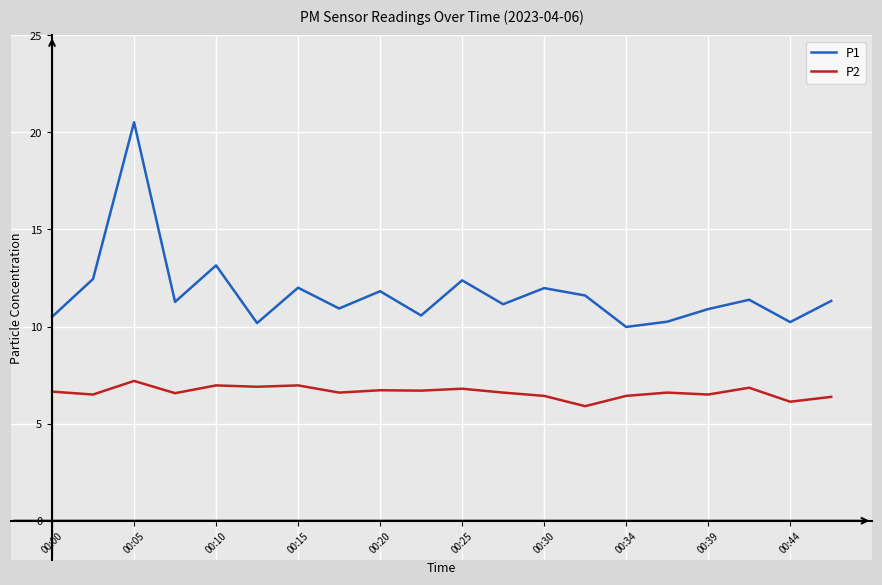

What is the minimum value shown in the chart?

5.9